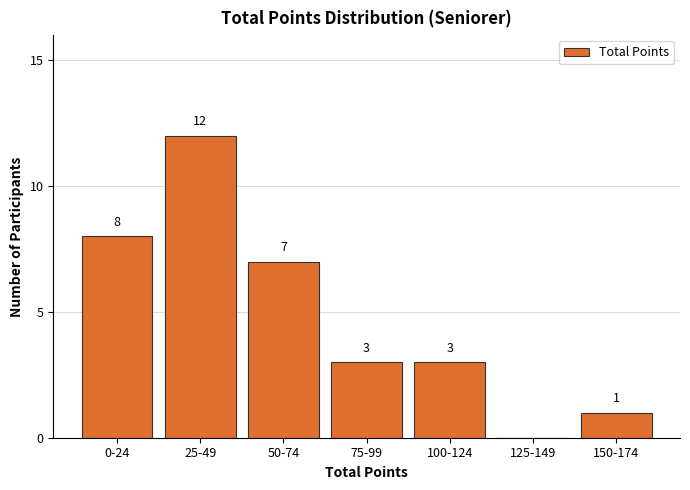

Reading left to right, transcribe all the data shown in this chart.

0-24=8	25-49=12	50-74=7	75-99=3	100-124=3	125-149=0	150-174=1